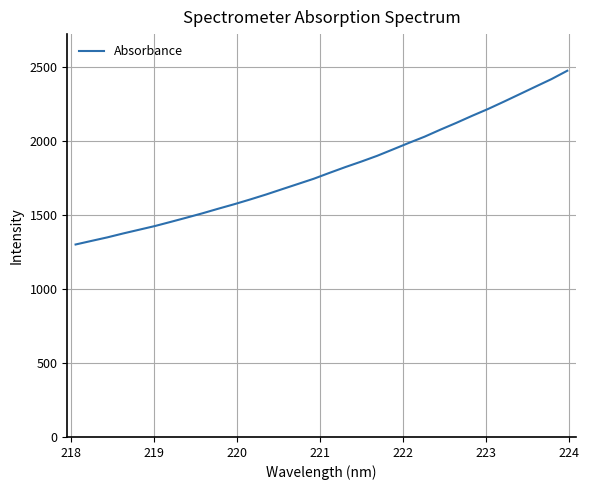

How many series are shown in this chart?

1